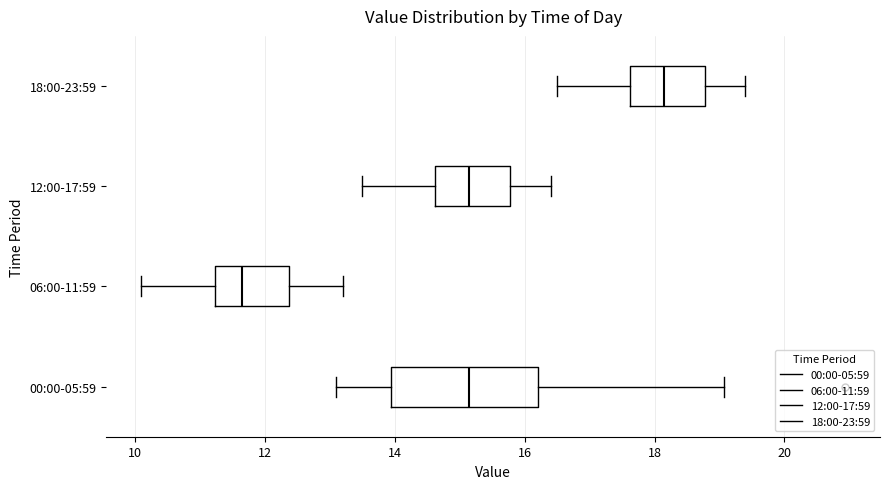

Where is the right edge of the box for 12:00-17:59 on the x-axis? The values are not printed on the chart, so give them approximately, as read against the axis.

15.8